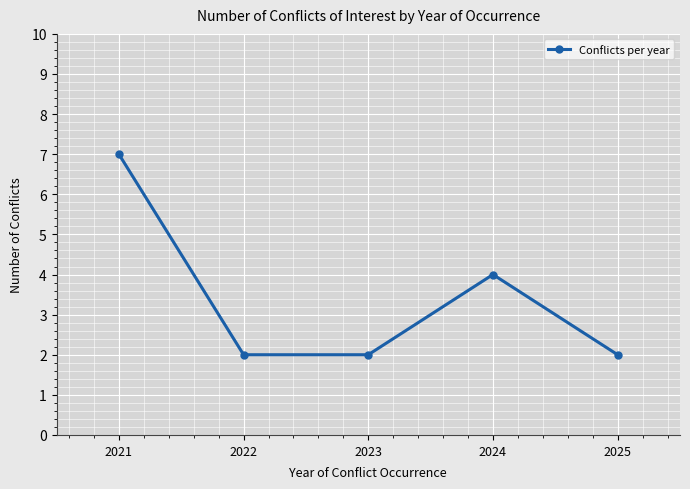

At which label is the value closest to 4?

2024